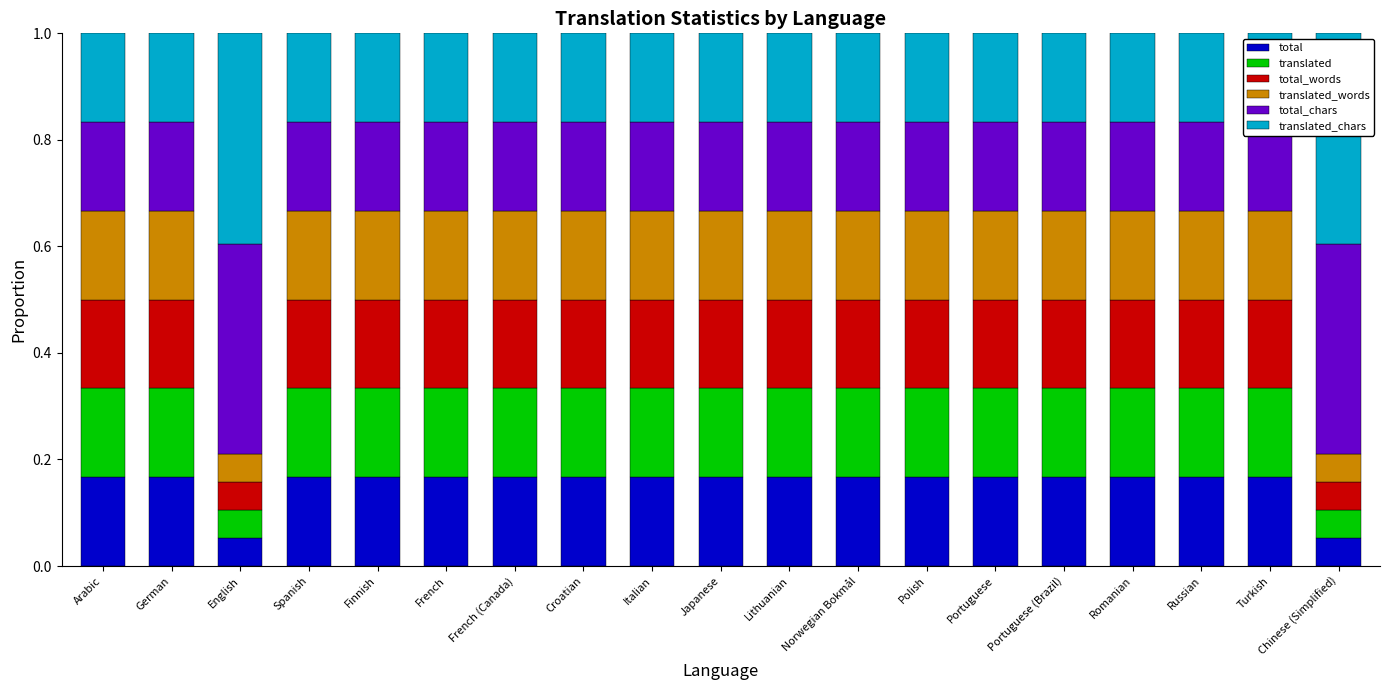

What is the label of the 13th bar from the left?

Polish